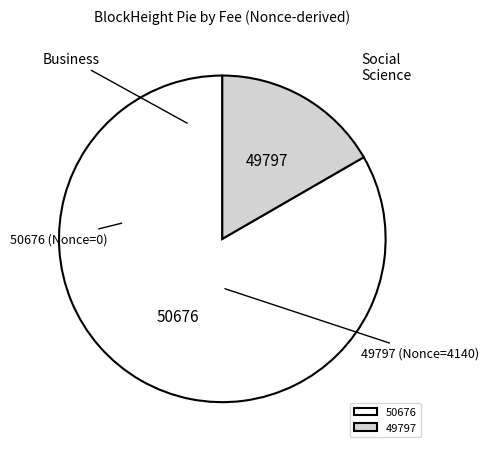

Does 50676 represent more than half of the total?

Yes